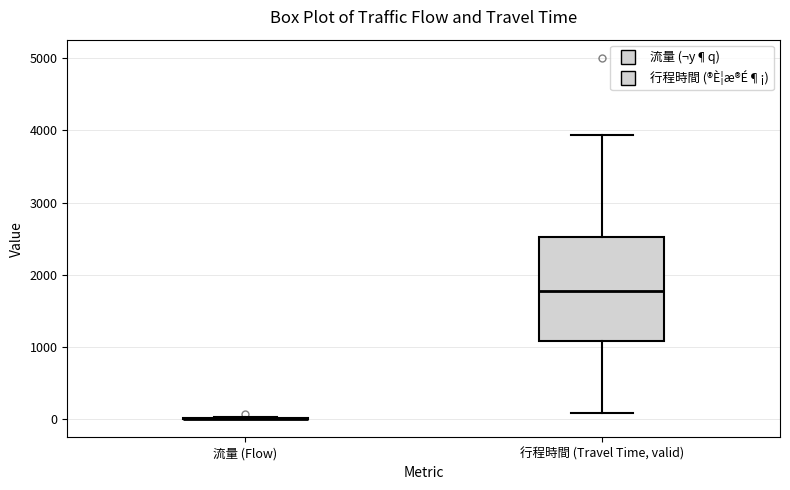

Reading left to right, transcribe this box plot: for each box, give where its median line is, the range the box spans, and where its two whiskers end, as read against the y-axis. The values are not printed on the chart, so give them approximately, as read against the axis.

流量 (Flow): box collapsed to a line at 0, whiskers 0 to 0
行程時間 (Travel Time, valid): median 1800, box 1100 to 2500, whiskers 100 to 3900